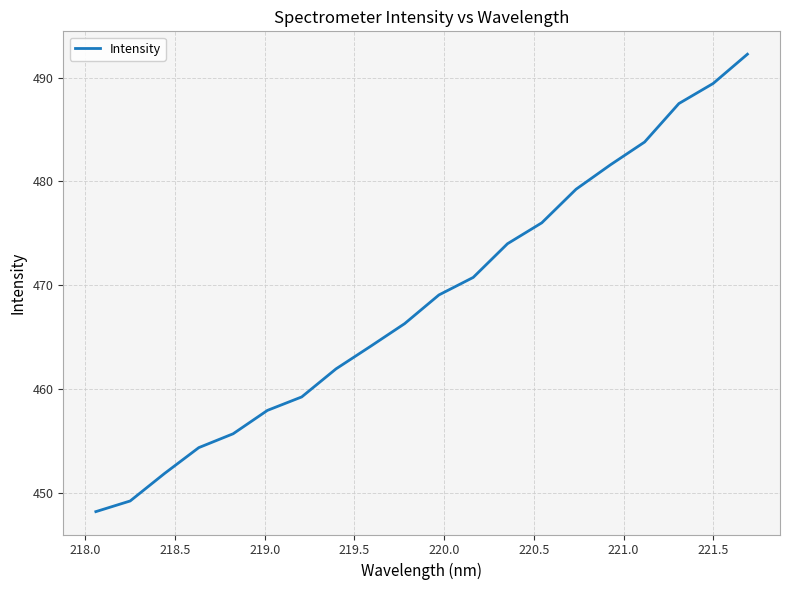

What is the difference between the maximum and minimum values?

44.1